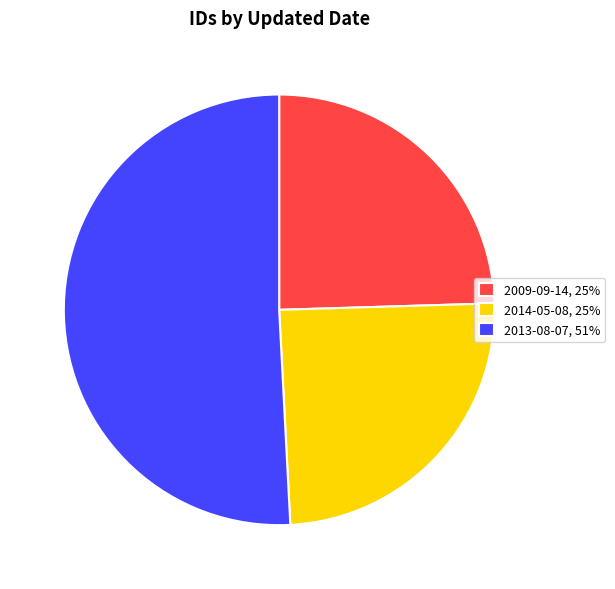

What is the largest slice in the pie chart?

2013-08-07